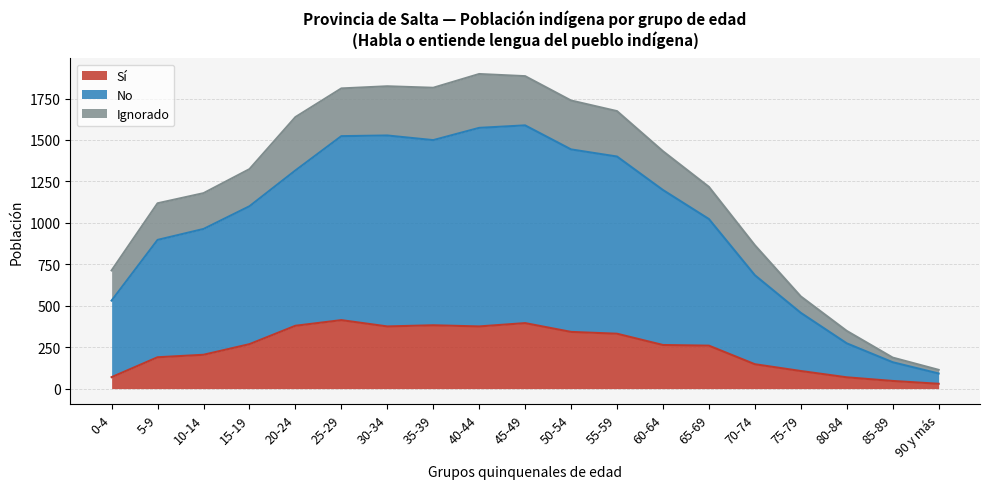

What is the highest value of the Sí series?

413